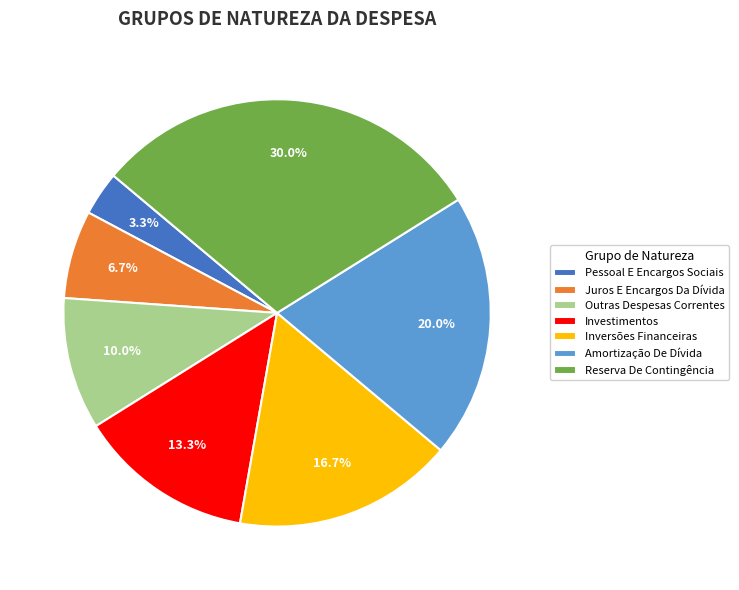

Do Amortização De Dívida and Inversões Financeiras together represent more than half of the pie?

No